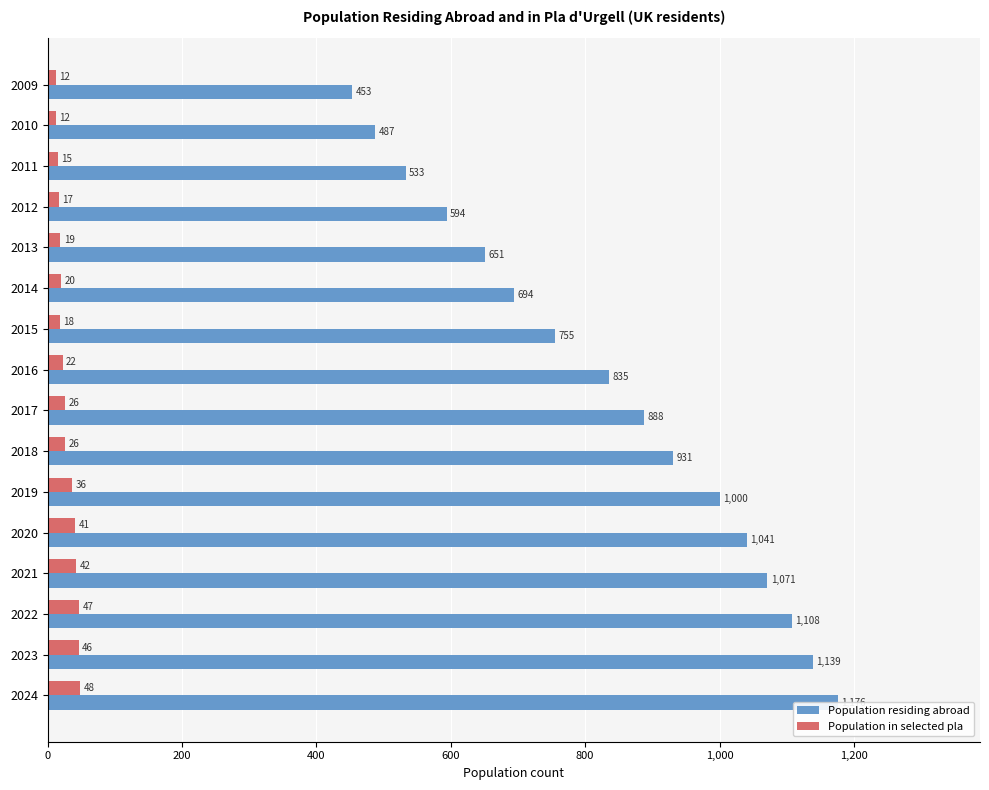

What are all the series names shown in the legend?

Population residing abroad, Population in selected pla